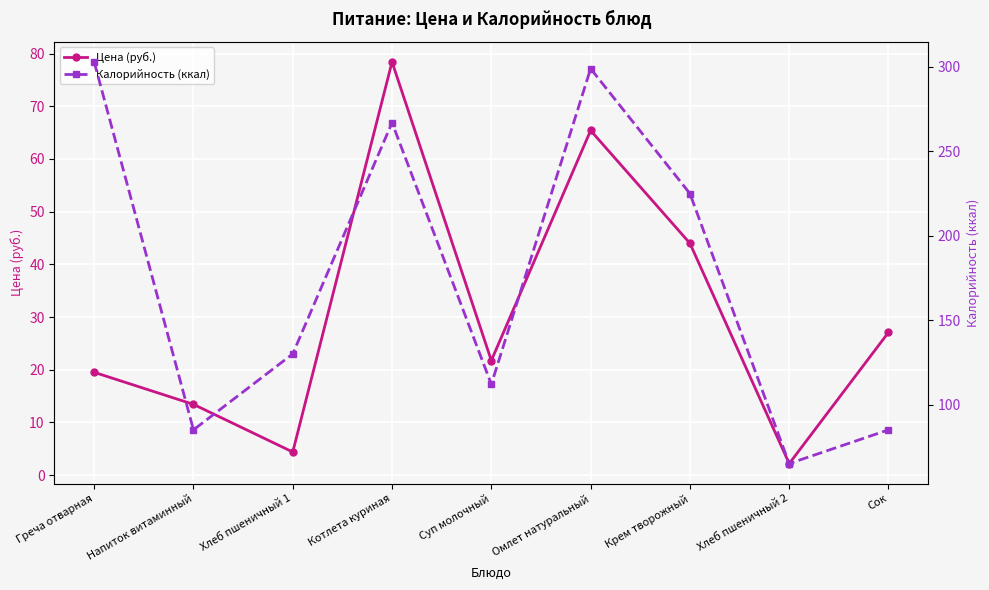

At which label is Калорийность (ккал) closest to 184?

Крем творожный